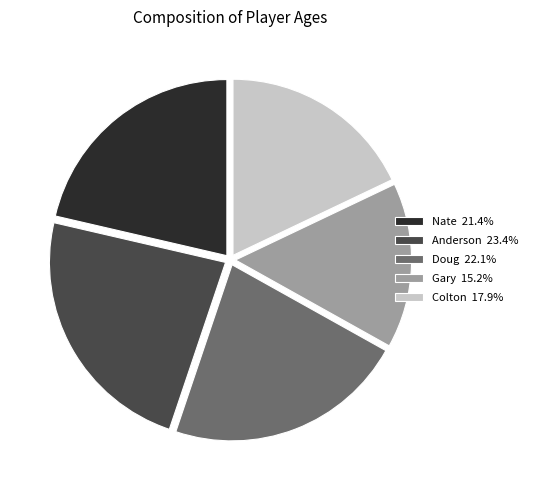

Is the sum of Anderson 23.4% and Nate 21.4% greater than half?

No